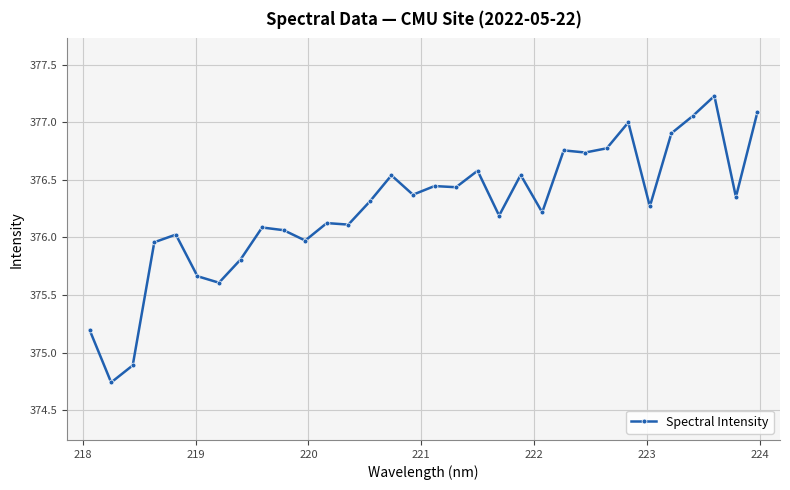

What is the sum of all values?

12040.1